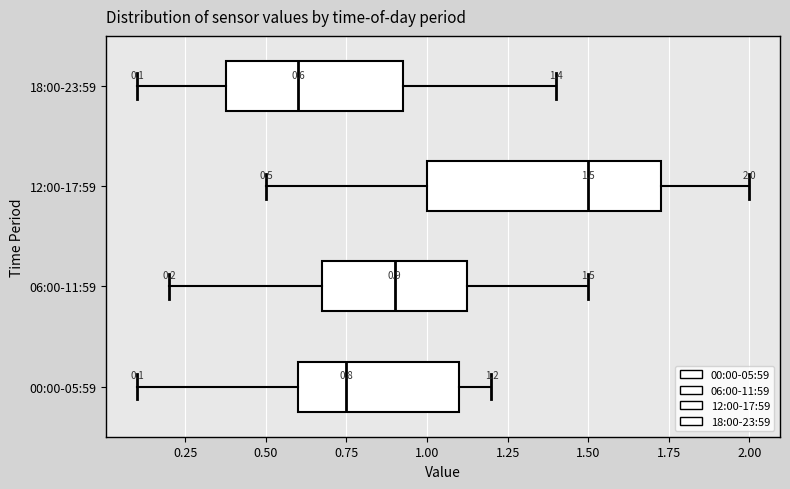

Which box is the widest, from its left edge to its right edge?

12:00-17:59